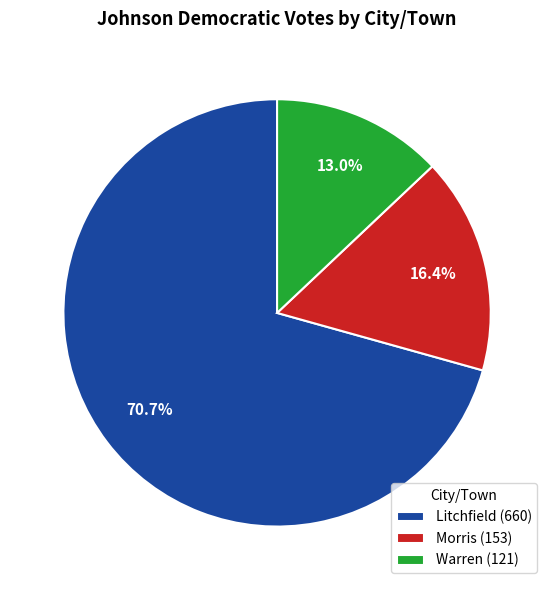

How many slices are in this pie chart?

3